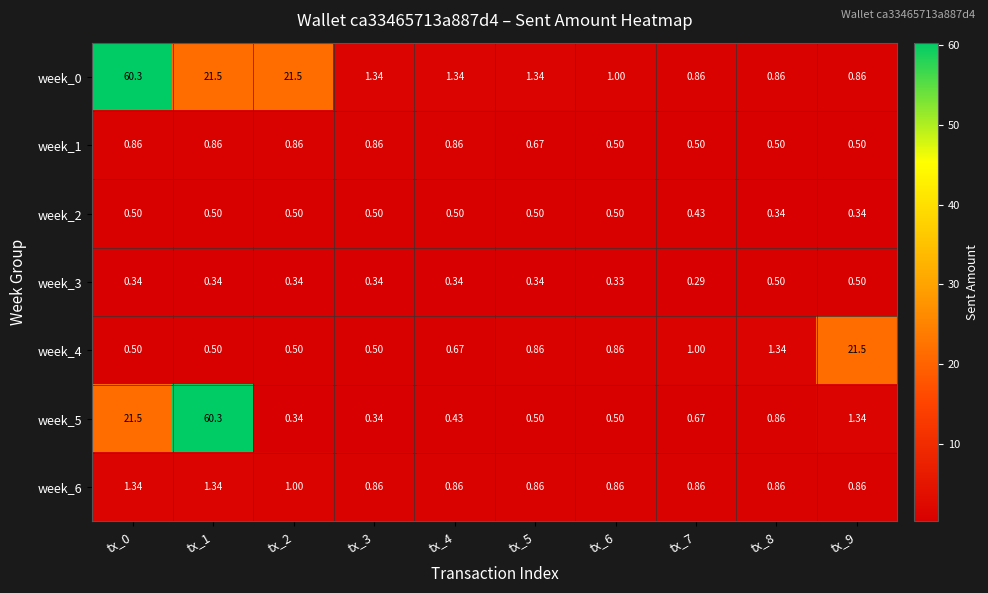

What is the maximum value shown in the chart?

60.3